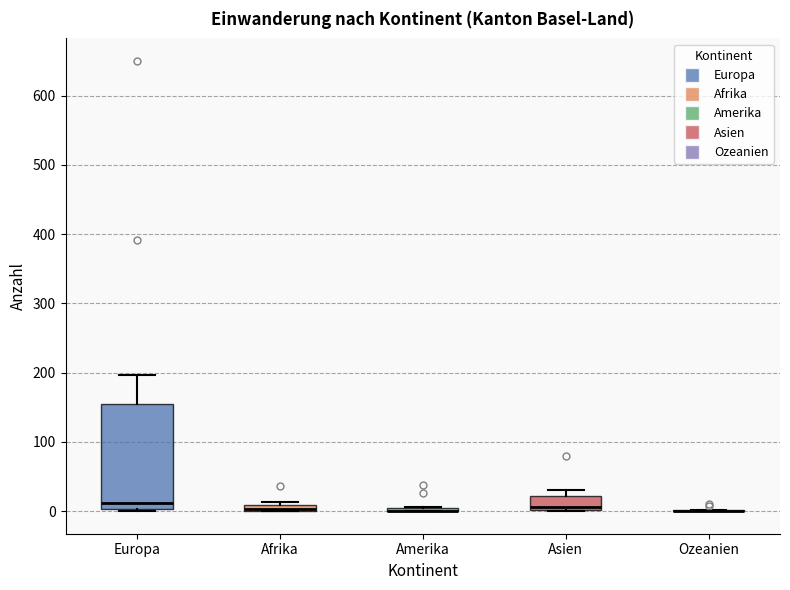

Comparing the boxes themselves (not the whiskers), which one is the tallest?

Europa